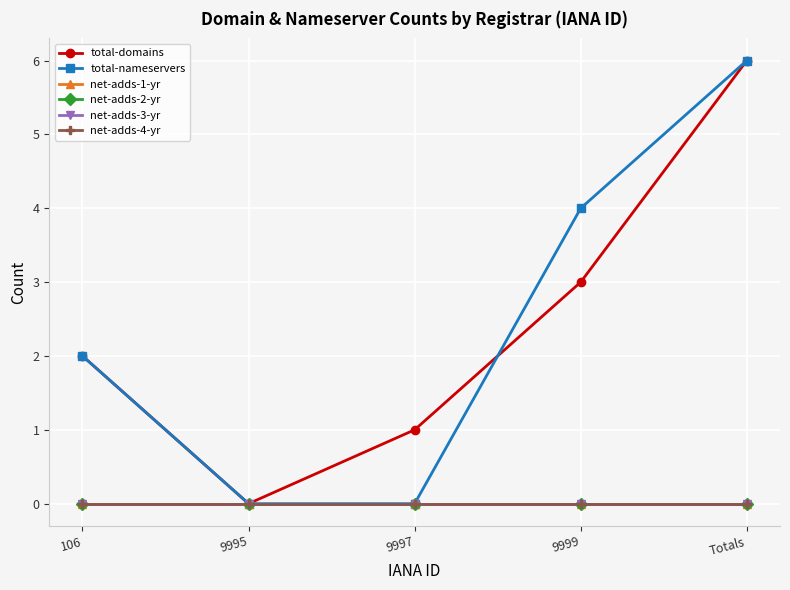

Does the chart have visible grid lines?

Yes